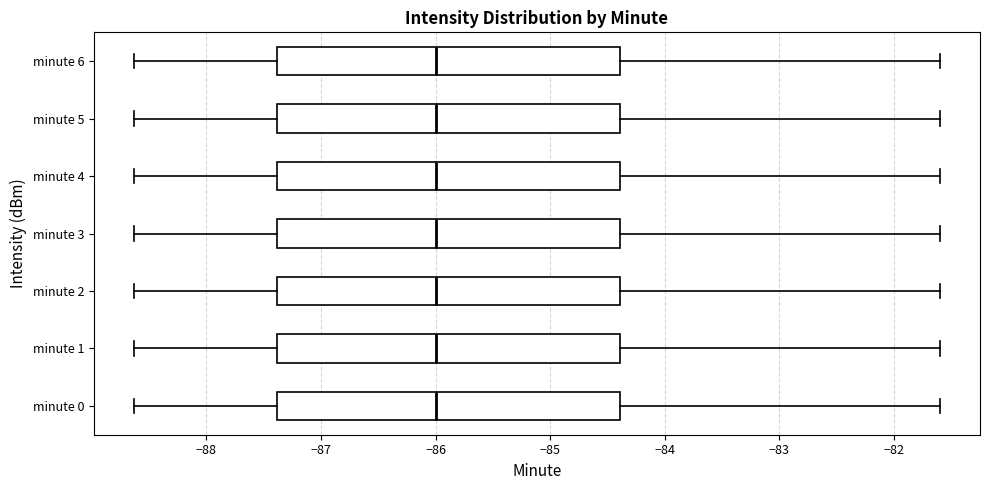

Where does the left whisker of the box for minute 3 end on the x-axis? The values are not printed on the chart, so give them approximately, as read against the axis.

-88.6